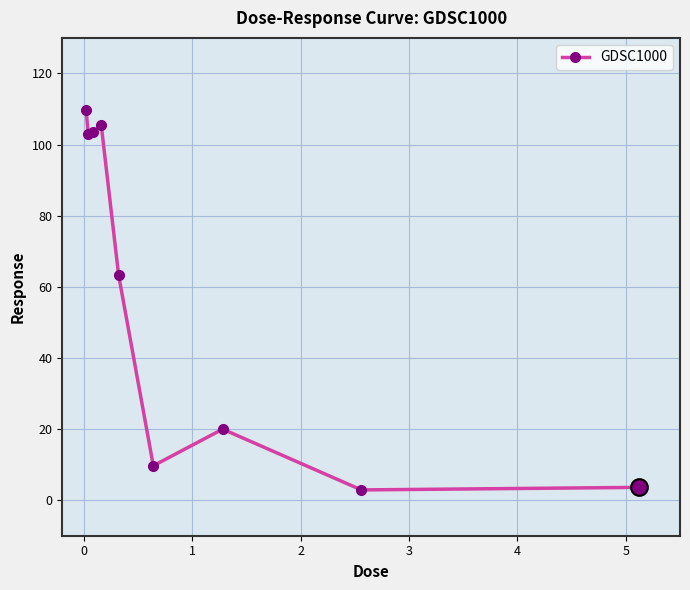

What is the average value?

57.9